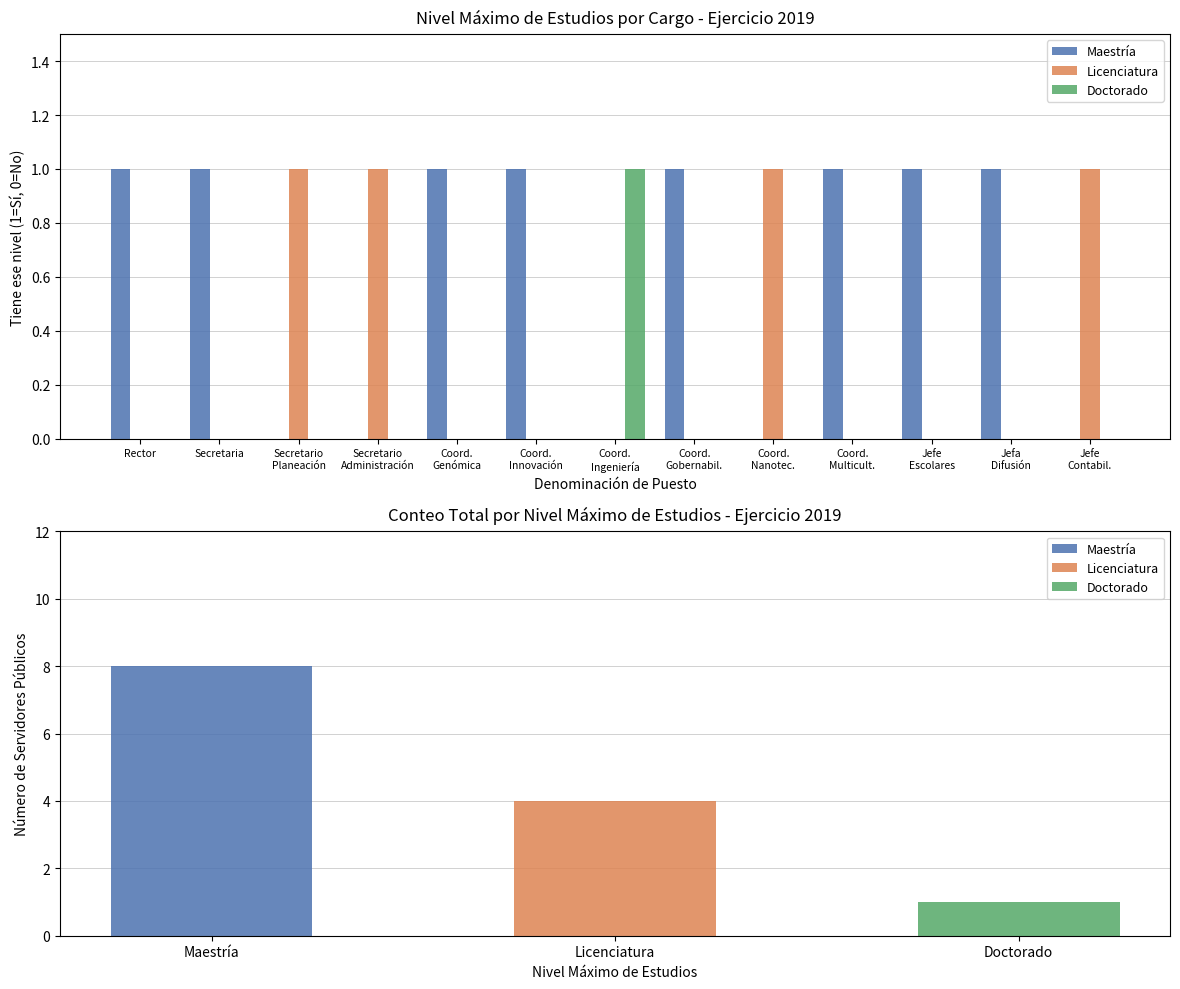

List the labels in order of Licenciatura value, largest first.

Secretario
Planeación, Secretario
Administración, Coord.
Nanotec., Jefe
Contabil., Rector, Secretaria, Coord.
Genómica, Coord.
Innovación, Coord.
Ingeniería, Coord.
Gobernabil., Coord.
Multicult., Jefe
Escolares, Jefa
Difusión